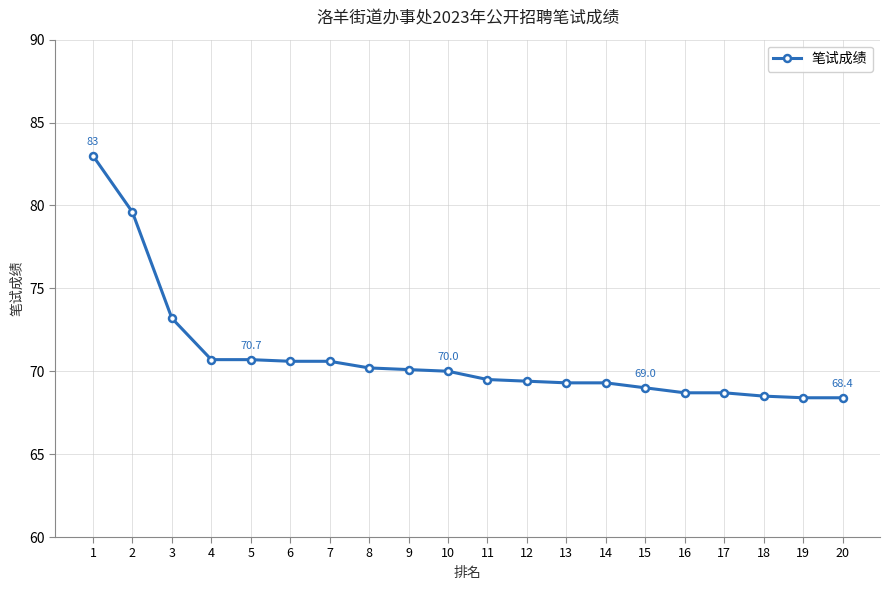

What is the change in value from 14 to 20?

-0.9